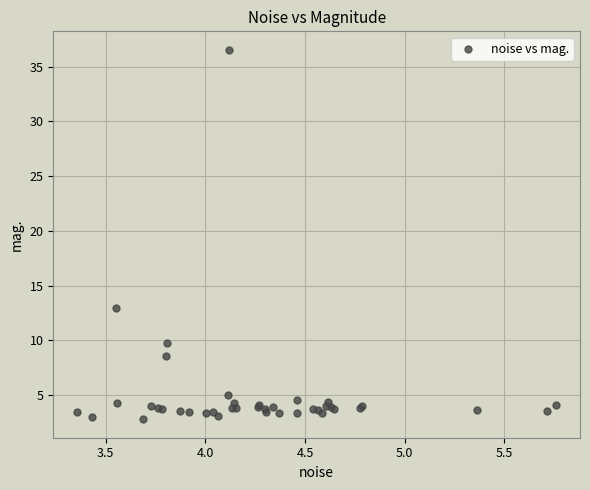

What Y value in the scatter plot is closest to 19?

13.0